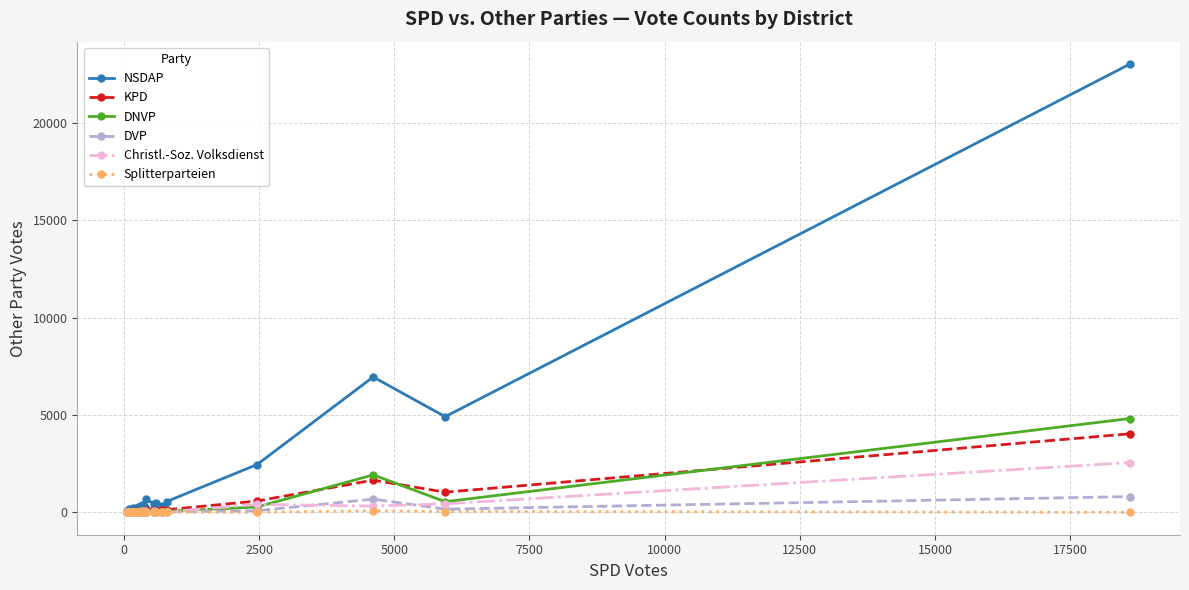

Which series has the largest range (max minus min)?

NSDAP